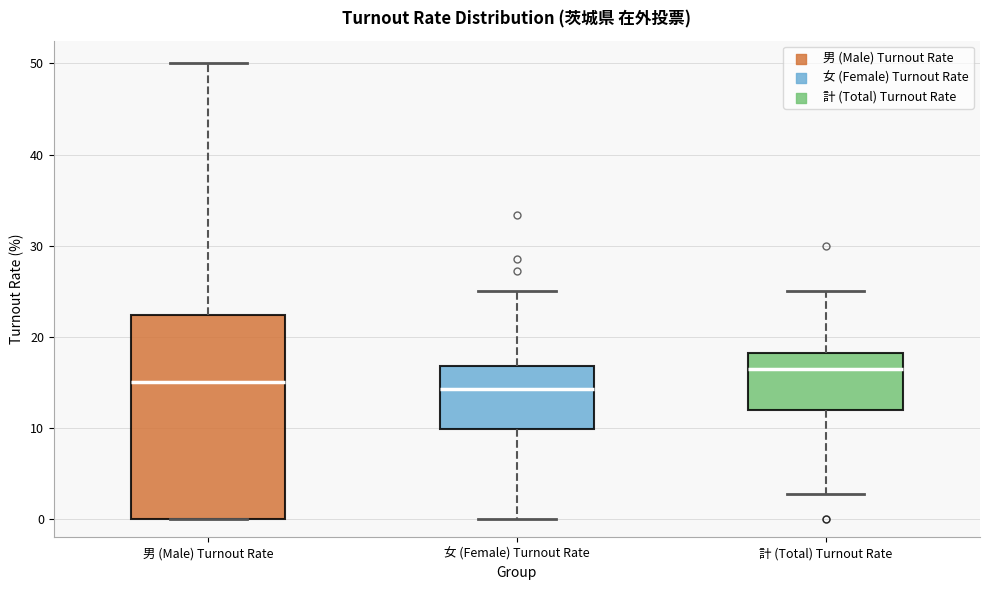

Reading left to right, read every box against the y-axis: the position of its median line, the range the box covers, and the ends of its whiskers. The values are not printed on the chart, so give them approximately, as read against the axis.

男 (Male) Turnout Rate: median 15, box 0 to 22, whiskers 0 to 50
女 (Female) Turnout Rate: median 14, box 10 to 17, whiskers 0 to 25
計 (Total) Turnout Rate: median 17, box 12 to 18, whiskers 3 to 25